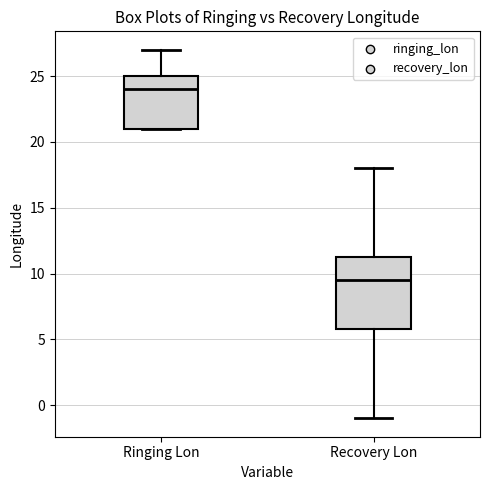

Reading left to right, read every box against the y-axis: the position of its median line, the range the box covers, and the ends of its whiskers. The values are not printed on the chart, so give them approximately, as read against the axis.

Ringing Lon: median 24.0, box 21.0 to 25.0, whiskers 21.0 to 27.0
Recovery Lon: median 9.5, box 6.0 to 11.5, whiskers -1.0 to 18.0